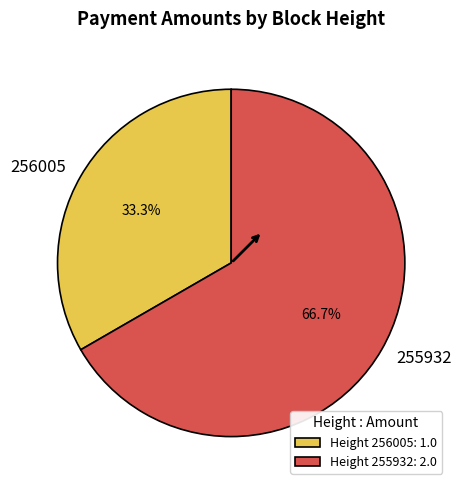

What percentage is the 256005 slice, to the nearest percent?

33%